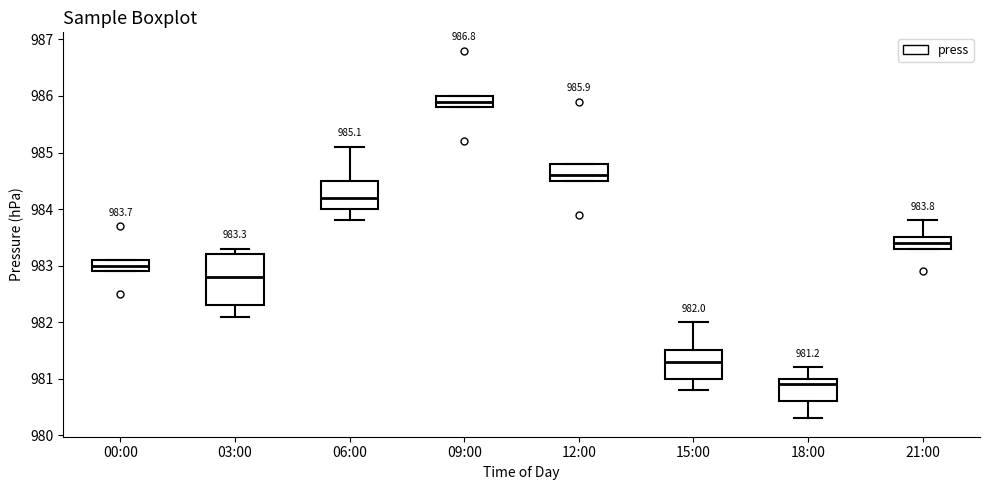

Which box's median line is the lowest?

18:00